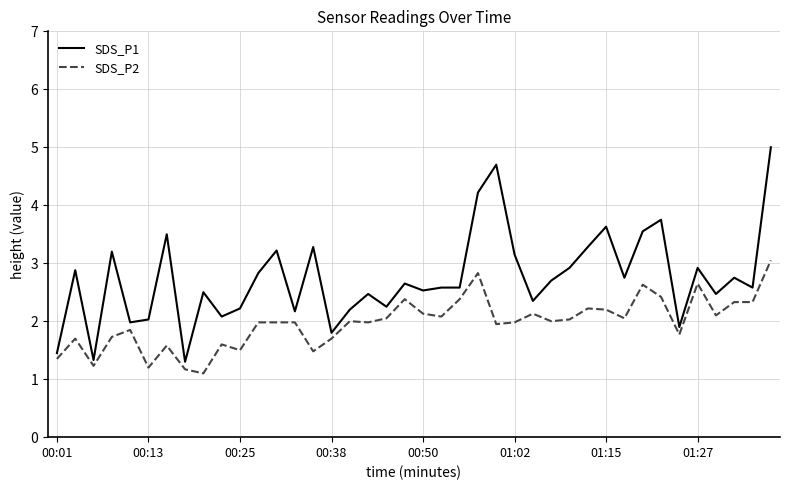

Which series has the widest spread of values?

SDS_P1